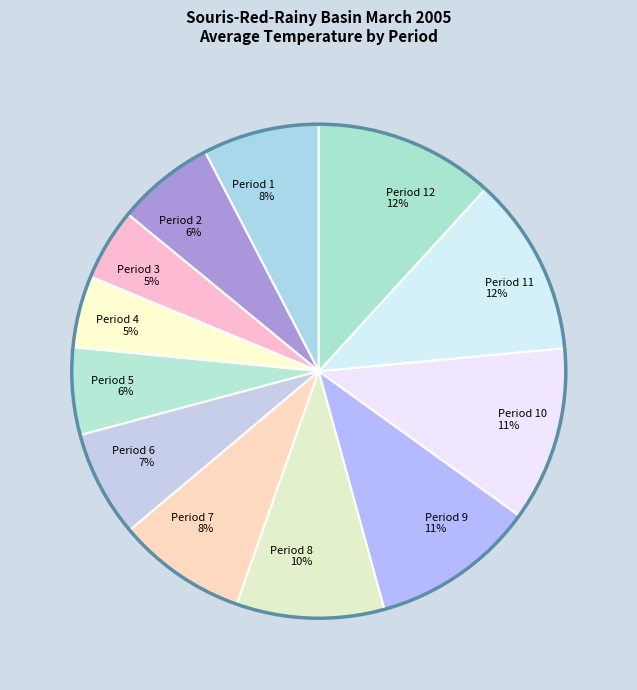

To the nearest percent, what portion does Period 11 12% represent?

12%